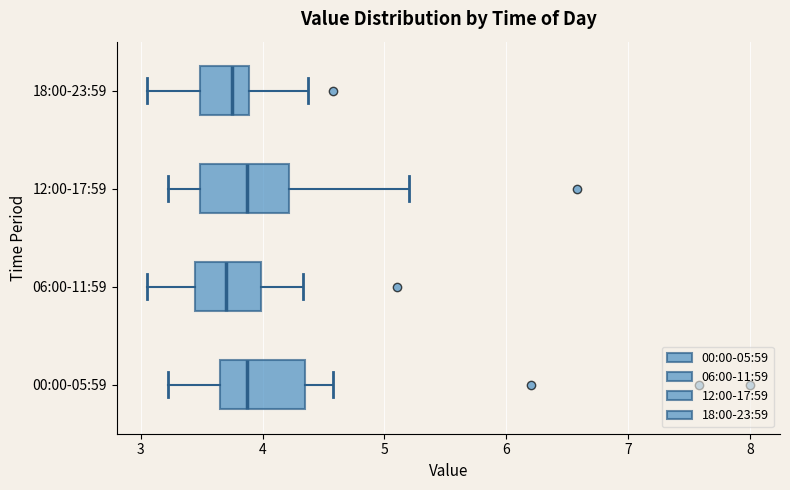

Reading bottom to top, transcribe this box plot: for each box, give where its median line is, the range the box spans, and where its two whiskers end, as read against the x-axis. The values are not printed on the chart, so give them approximately, as read against the axis.

00:00-05:59: median 3.9, box 3.7 to 4.4, whiskers 3.2 to 4.6
06:00-11:59: median 3.7, box 3.4 to 4.0, whiskers 3.1 to 4.3
12:00-17:59: median 3.9, box 3.5 to 4.2, whiskers 3.2 to 5.2
18:00-23:59: median 3.8, box 3.5 to 3.9, whiskers 3.1 to 4.4